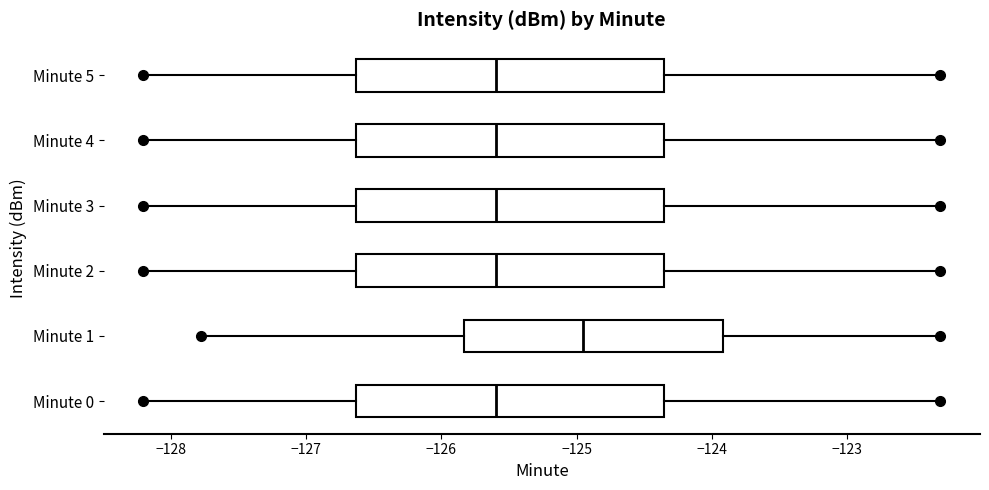

Reading bottom to top, read every box against the x-axis: the position of its median line, the range the box covers, and the ends of its whiskers. The values are not printed on the chart, so give them approximately, as read against the axis.

Minute 0: median -125.6, box -126.6 to -124.4, whiskers -128.2 to -122.3
Minute 1: median -124.9, box -125.8 to -123.9, whiskers -127.8 to -122.3
Minute 2: median -125.6, box -126.6 to -124.4, whiskers -128.2 to -122.3
Minute 3: median -125.6, box -126.6 to -124.4, whiskers -128.2 to -122.3
Minute 4: median -125.6, box -126.6 to -124.4, whiskers -128.2 to -122.3
Minute 5: median -125.6, box -126.6 to -124.4, whiskers -128.2 to -122.3